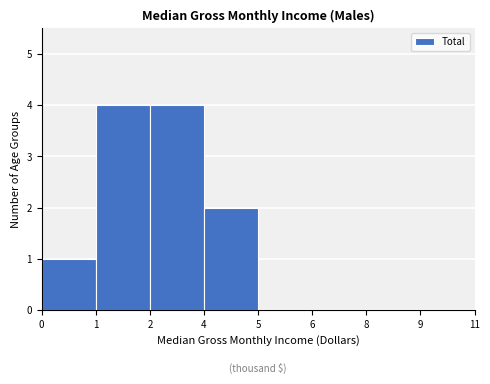

Reading left to right, extract all data points from this chart.

0=1	1=4	2=4	4=2	5=0	6=0	8=0	9=0